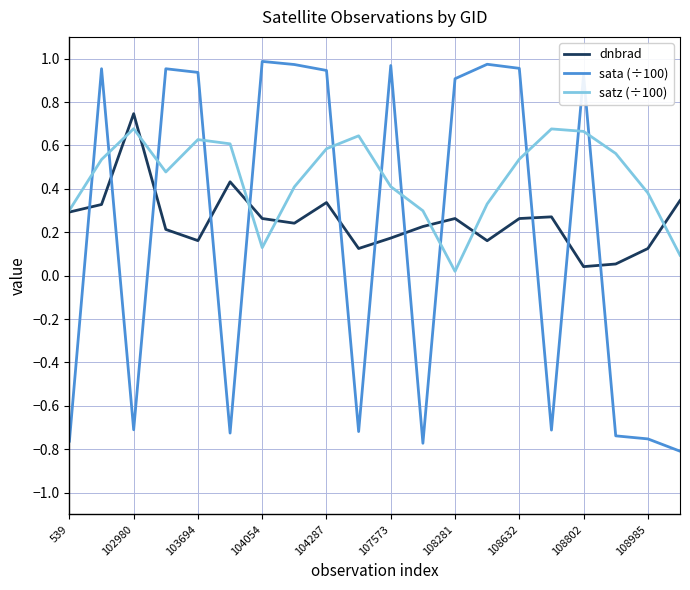

After their last crossing, which series has the higher values: satz (÷100) or sata (÷100)?

satz (÷100)